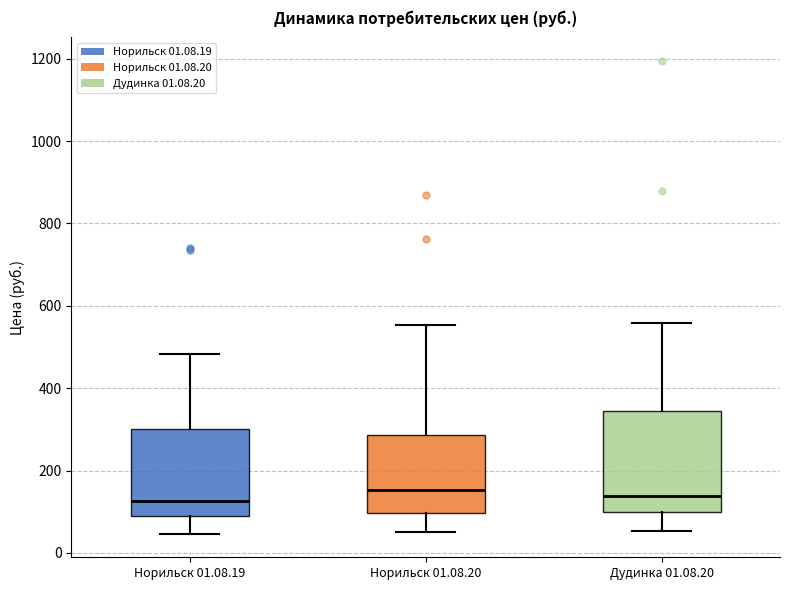

Where does the upper whisker of the box for Дудинка 01.08.20 end on the y-axis? The values are not printed on the chart, so give them approximately, as read against the axis.

560